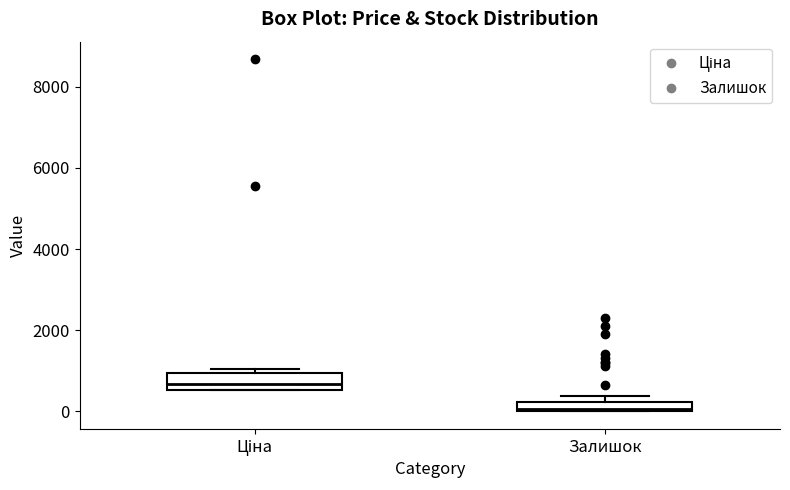

Which box's median line is the highest?

Ціна